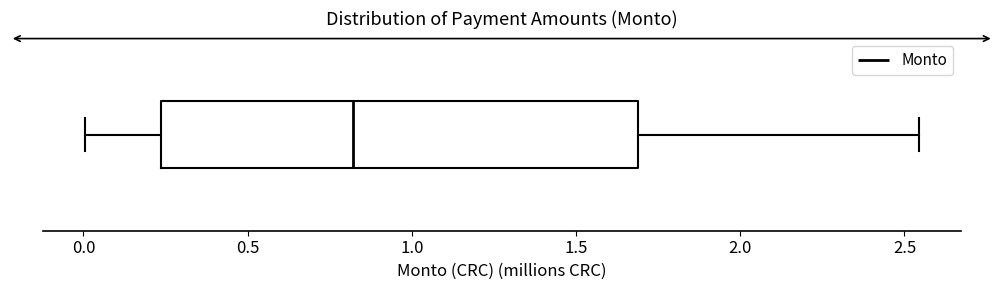

Read this box plot against the x-axis: the position of the median line, the range covered by the box, and the ends of both whiskers. The values are not printed on the chart, so give them approximately, as read against the axis.

median 0.80, box 0.25 to 1.70, whiskers 0.00 to 2.55